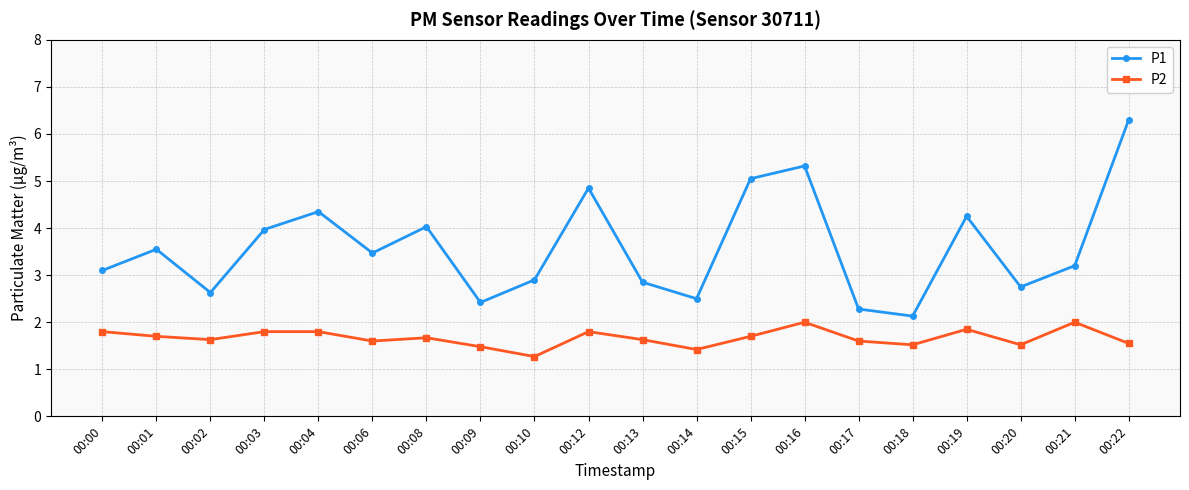

What is the smallest value displayed?

1.3